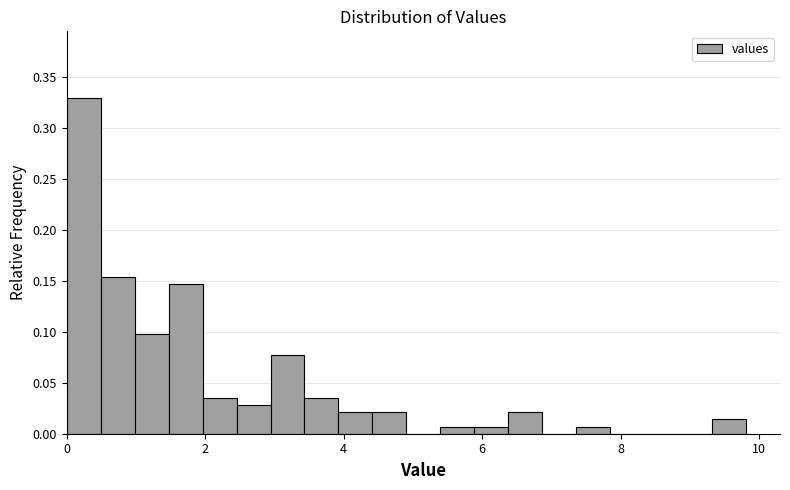

Read against the x-axis, roughly where is the centre of the tallest bar?

0.2